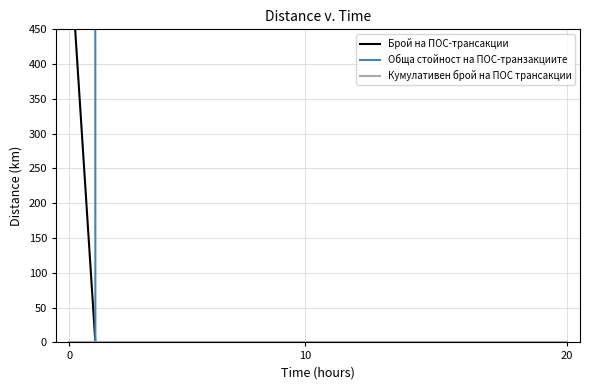

The Брой на ПОС-трансакции series shows 0 at 7. True or false?

True